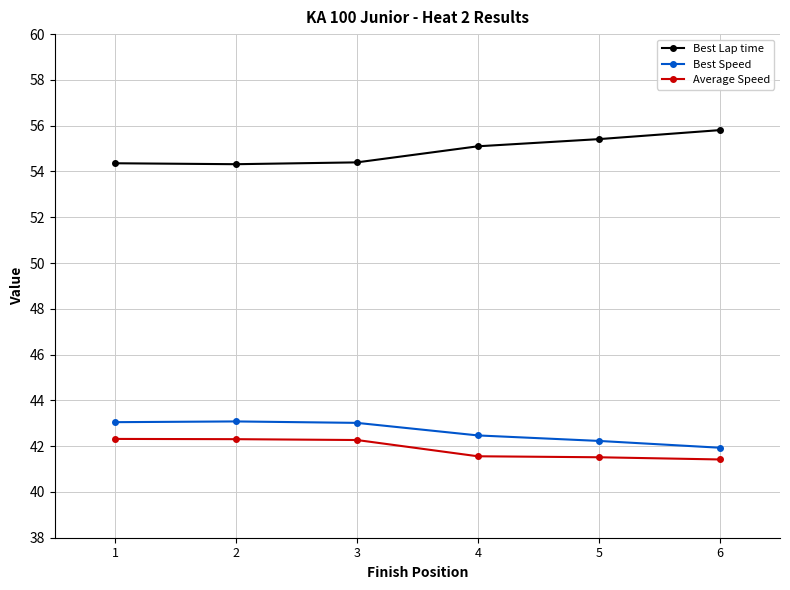

What is the sum of all Best Lap time values?

329.4